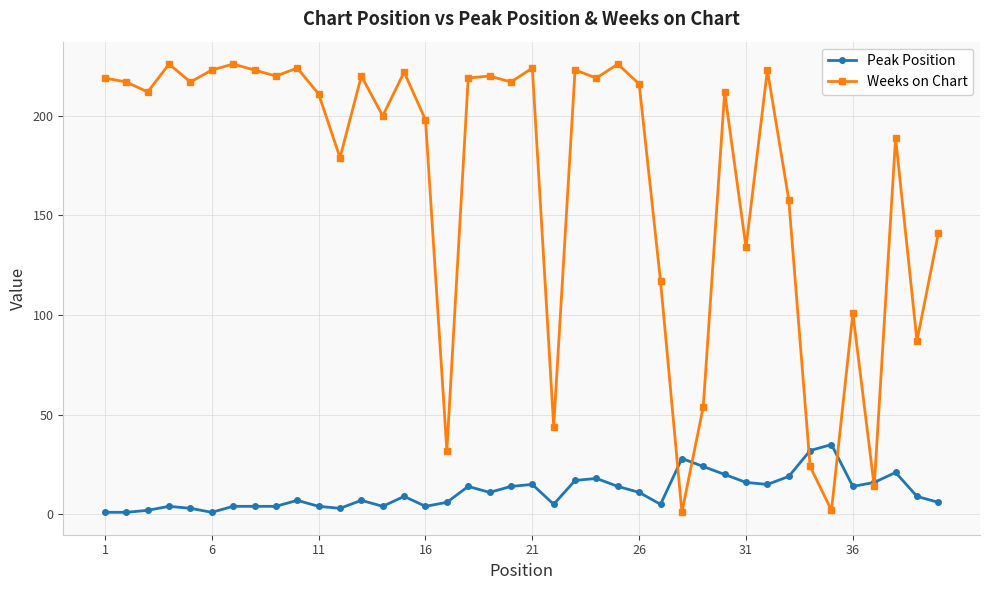

How many categories are shown in the chart?

40